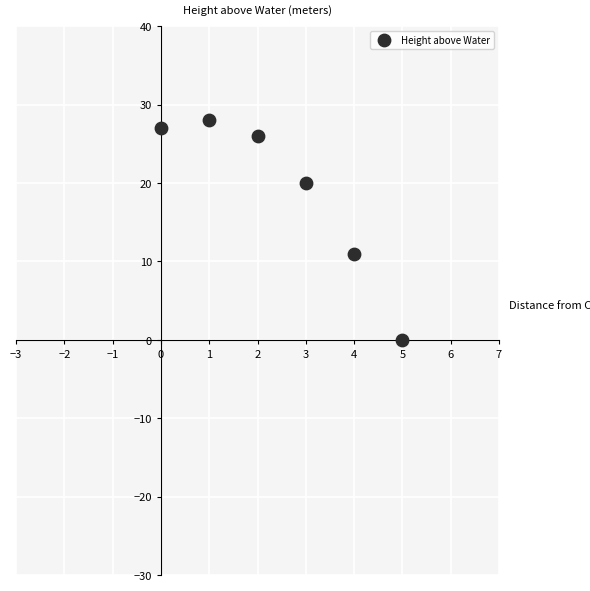

What Y value in the scatter plot is closest to 14?

11